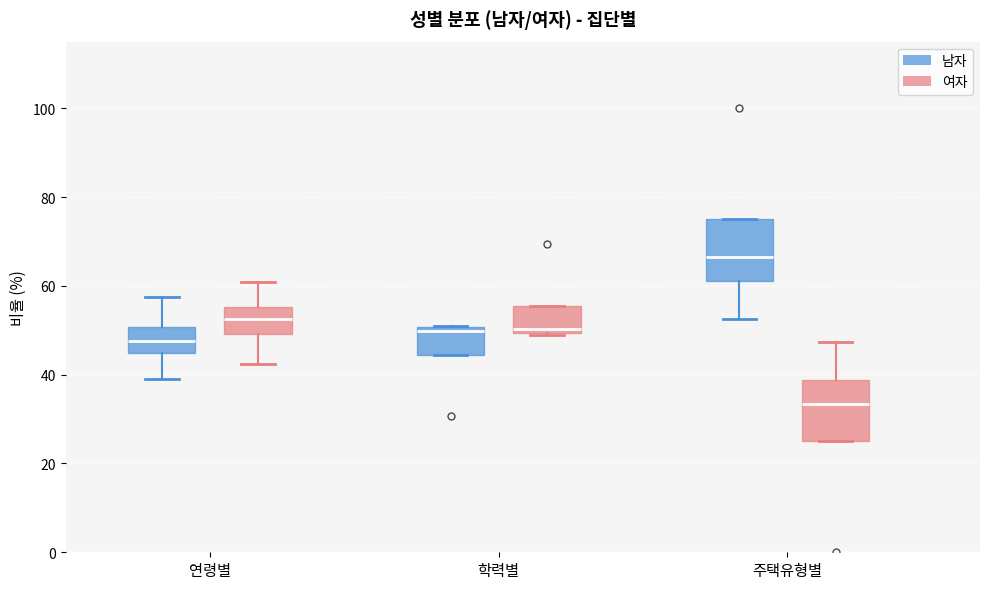

Reading left to right, transcribe this box plot: for each box, give where its median line is, the range the box spans, and where its two whiskers end, as read against the y-axis. The values are not printed on the chart, so give them approximately, as read against the axis.

연령별 (남자): median 48, box 44 to 50, whiskers 40 to 58
연령별 (여자): median 52, box 50 to 56, whiskers 42 to 60
학력별 (남자): median 50 (just below the box's upper edge), box 44 to 50, whiskers 44 to 52
학력별 (여자): median 50 (just above the box's lower edge), box 50 to 56, whiskers 50 to 56
주택유형별 (남자): median 66, box 62 to 76, whiskers 52 to 76
주택유형별 (여자): median 34, box 26 to 38, whiskers 26 to 48